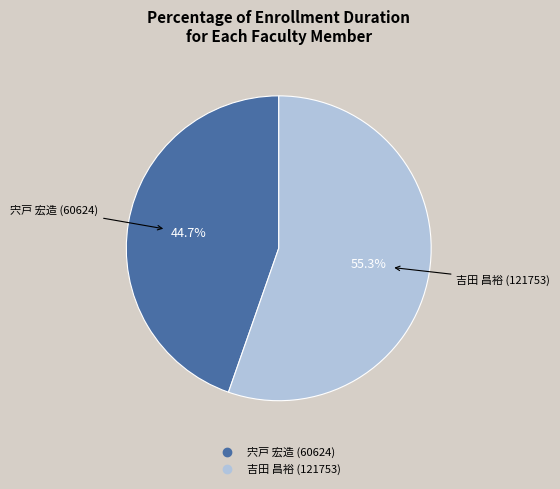

Count the number of slices in the pie.

2